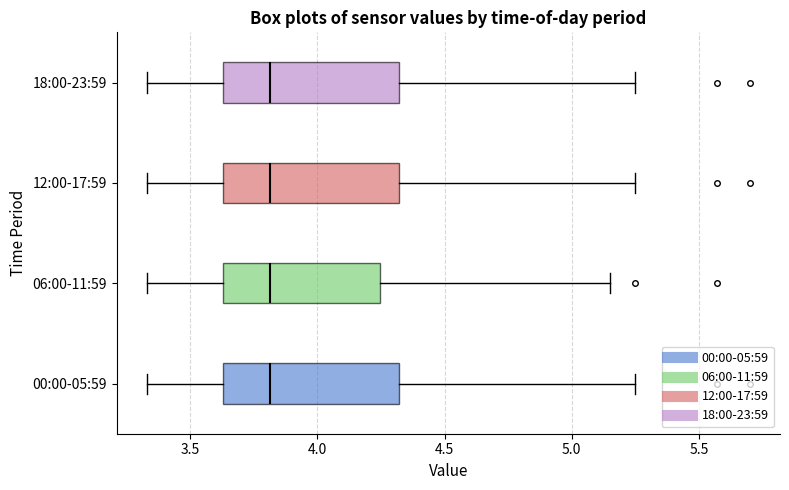

Where is the right edge of the box for 00:00-05:59 on the x-axis? The values are not printed on the chart, so give them approximately, as read against the axis.

4.30